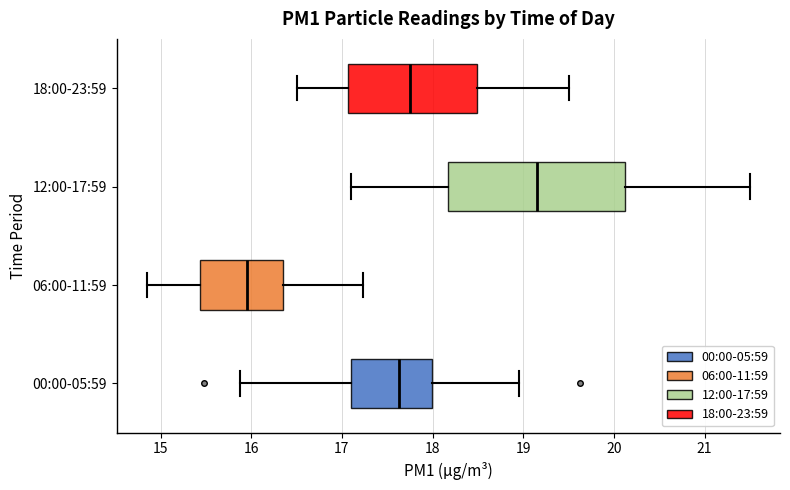

Reading bottom to top, read every box against the x-axis: the position of its median line, the range the box covers, and the ends of its whiskers. The values are not printed on the chart, so give them approximately, as read against the axis.

00:00-05:59: median 17.6, box 17.1 to 18.0, whiskers 15.9 to 19.0
06:00-11:59: median 16.0, box 15.4 to 16.3, whiskers 14.9 to 17.2
12:00-17:59: median 19.2, box 18.2 to 20.1, whiskers 17.1 to 21.5
18:00-23:59: median 17.8, box 17.1 to 18.5, whiskers 16.5 to 19.5